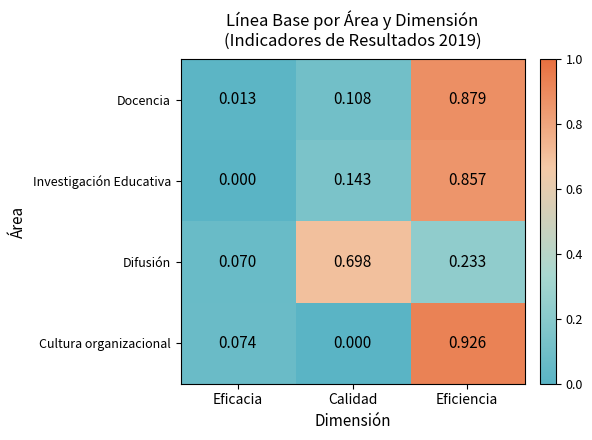

At which category is the sum across all series the highest?

Eficiencia